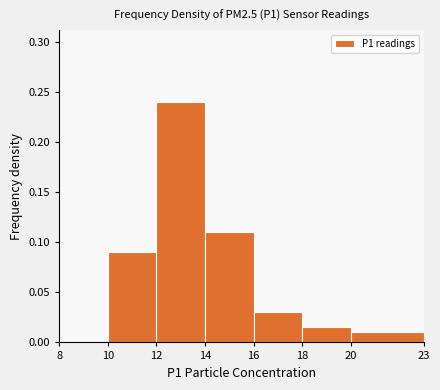

Reading left to right, list every bar in this chart as the range it spans on the x-axis followed by its height. The values are not printed on the chart, so give them approximately, as read against the axis.

8 to 10: 0
10 to 12: 0.090
12 to 14: 0.240
14 to 16: 0.110
16 to 18: 0.030
18 to 20: 0.015
20 to 23: 0.010